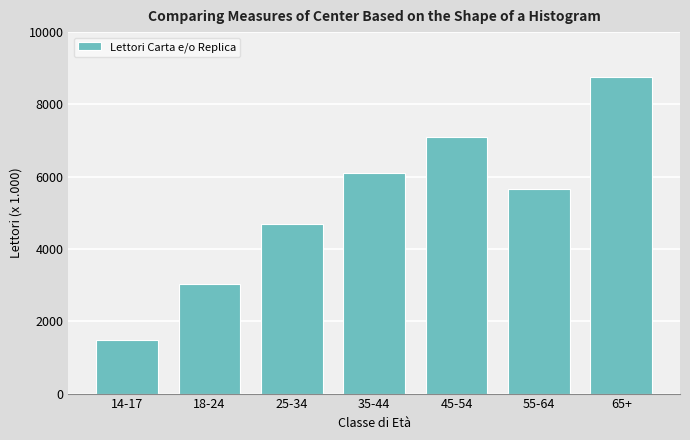

Reading right to left, transcribe all the data shown in this chart.

8771	5653	7105	6100	4696	3031	1479